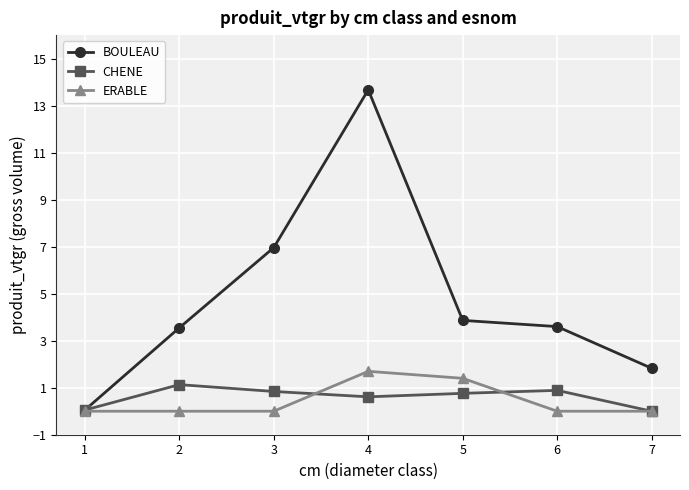

What is the value of the BOULEAU point at the 6th from the left?

3.6